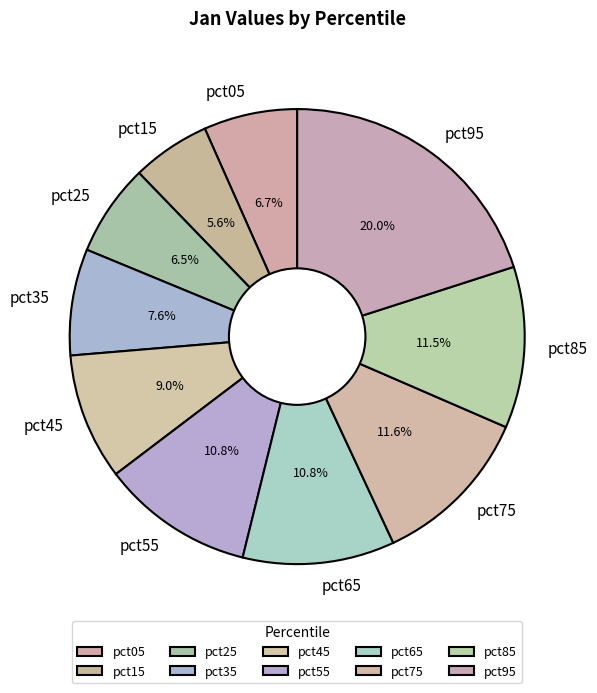

How many segments does this pie chart have?

10